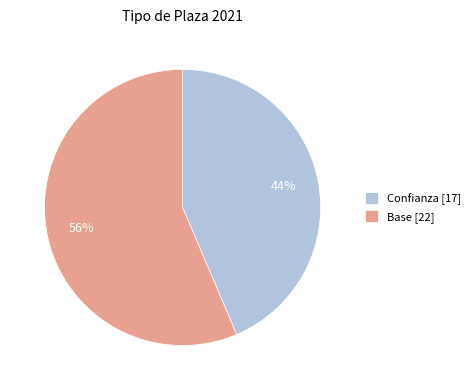

To the nearest percent, what portion does Base [22] represent?

56%